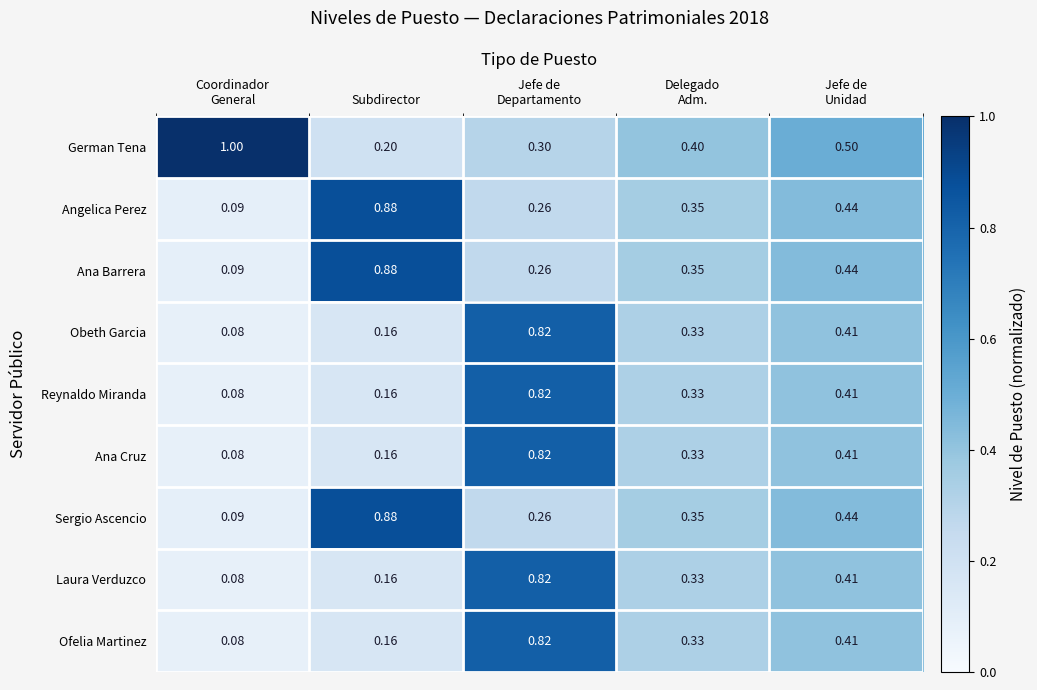

At which label does Sergio Ascencio reach its peak?

Subdirector